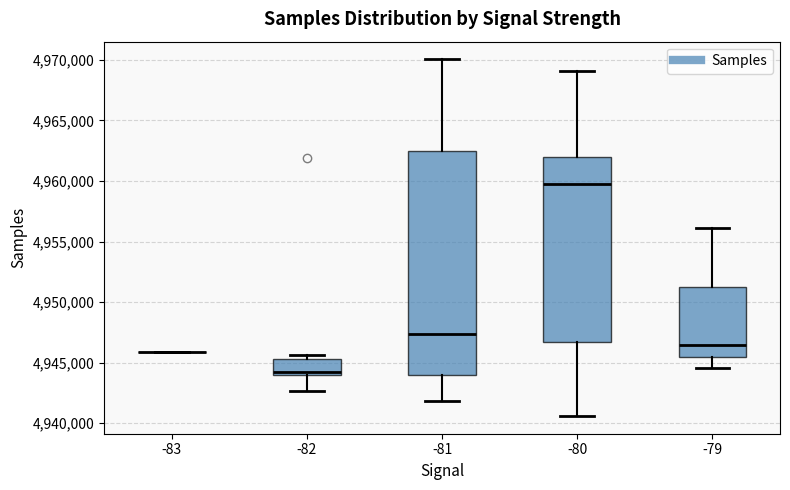

Reading left to right, read every box against the y-axis: the position of its median line, the range the box covers, and the ends of its whiskers. The values are not printed on the chart, so give them approximately, as read against the axis.

-83: box collapsed to a line at 4946000, whiskers 4946000 to 4946000
-82: median 4944500, box 4944000 to 4945500, whiskers 4942500 to 4945500 (just above the box's upper edge)
-81: median 4947500, box 4944000 to 4962500, whiskers 4942000 to 4970000
-80: median 4960000, box 4946500 to 4962000, whiskers 4940500 to 4969000
-79: median 4946500, box 4945500 to 4951500, whiskers 4944500 to 4956000